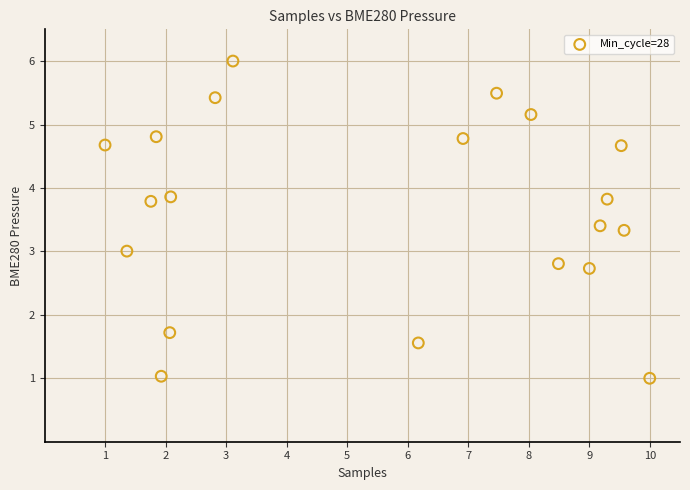

What is the range of X values (max minus min)?

9.0